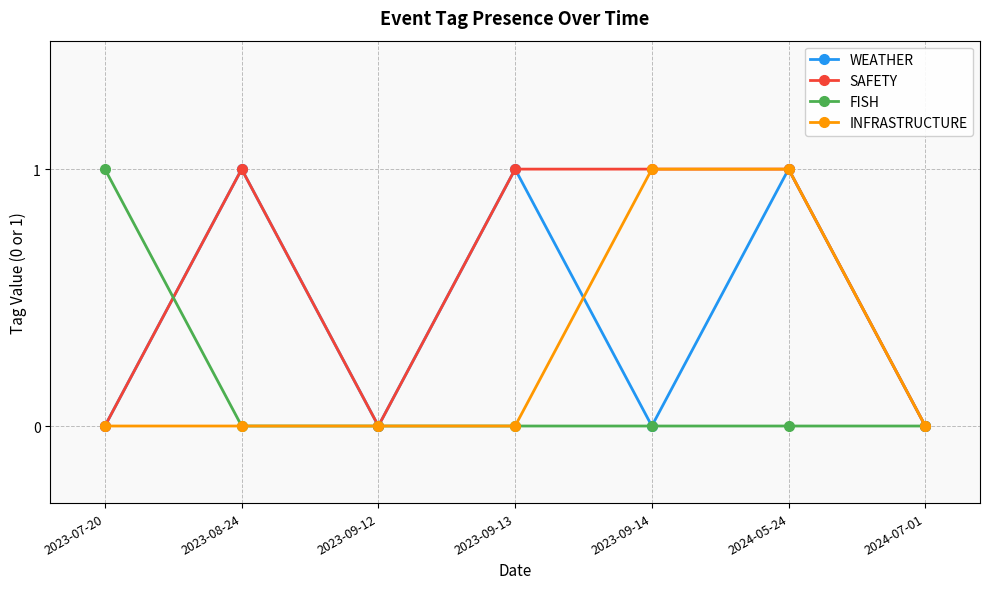

Which category has the highest value in the FISH series?

2023-07-20